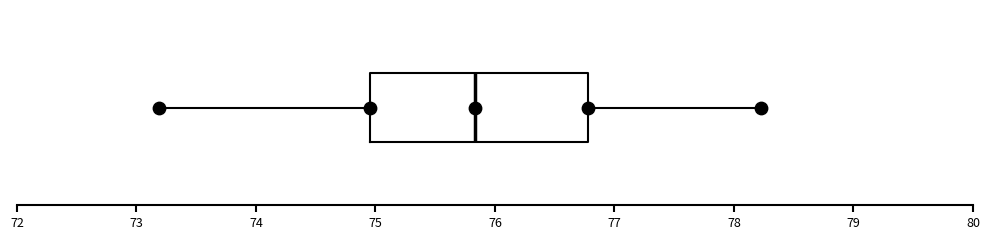

Read this box plot against the x-axis: the position of the median line, the range covered by the box, and the ends of both whiskers. The values are not printed on the chart, so give them approximately, as read against the axis.

median 75.8, box 75.0 to 76.8, whiskers 73.2 to 78.2